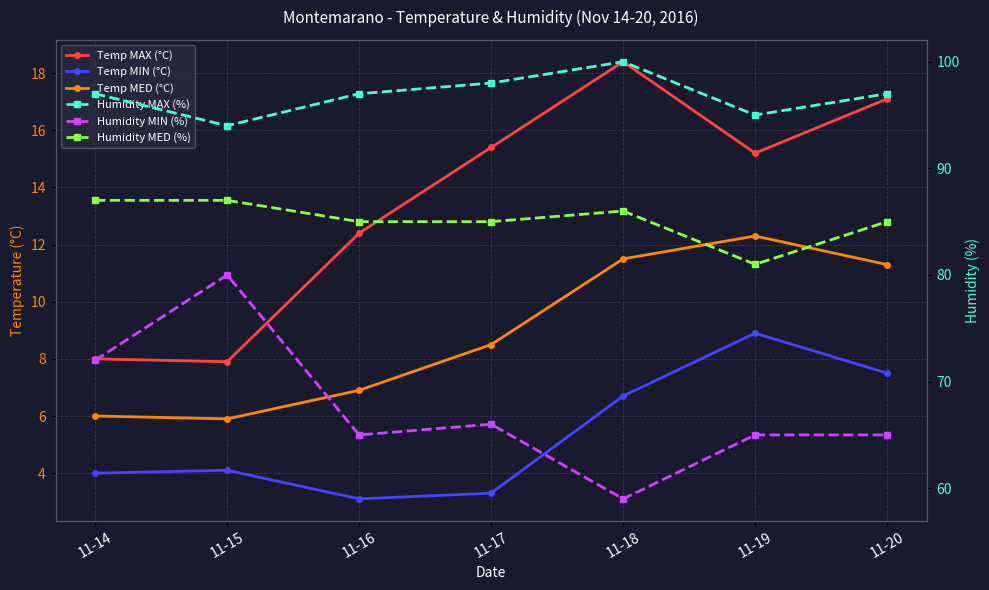

Is it true that Temp MIN (°C) equals 4.1 at 11-15?

True